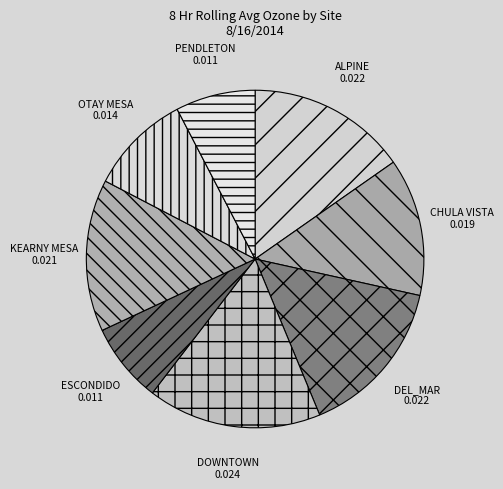

Do ALPINE and DOWNTOWN together represent more than half of the pie?

No